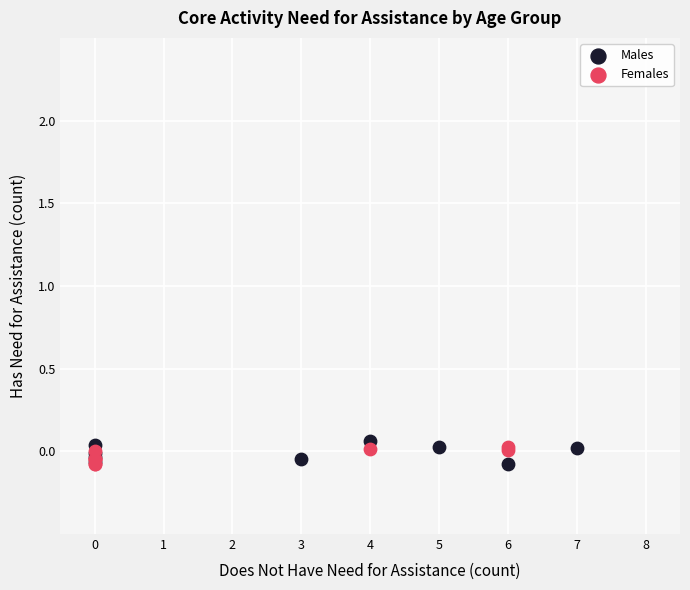

Which series reaches the maximum Y coordinate?

Males